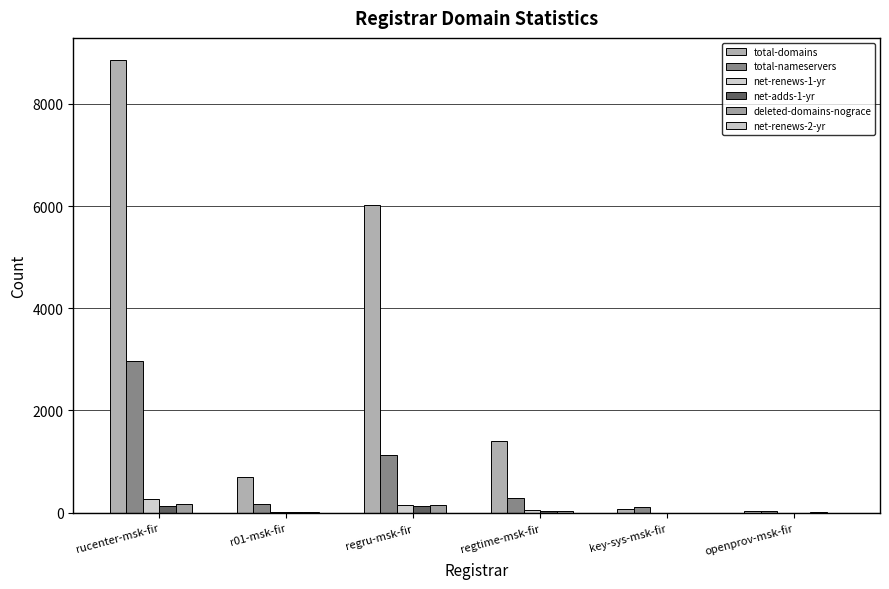

How many values in net-adds-1-yr are above zero?

4